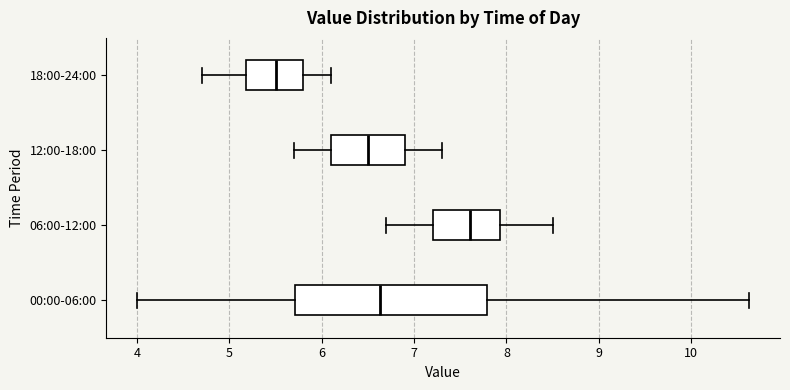

Reading bottom to top, transcribe this box plot: for each box, give where its median line is, the range the box spans, and where its two whiskers end, as read against the x-axis. The values are not printed on the chart, so give them approximately, as read against the axis.

00:00-06:00: median 6.6, box 5.7 to 7.8, whiskers 4.0 to 10.6
06:00-12:00: median 7.6, box 7.2 to 7.9, whiskers 6.7 to 8.5
12:00-18:00: median 6.5, box 6.1 to 6.9, whiskers 5.7 to 7.3
18:00-24:00: median 5.5, box 5.2 to 5.8, whiskers 4.7 to 6.1